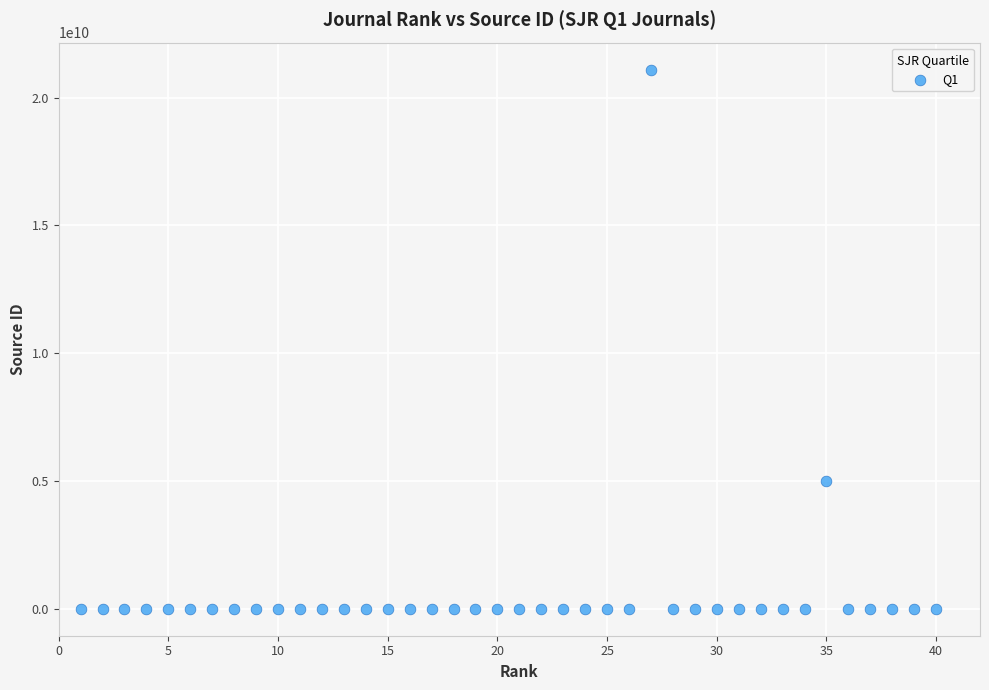

What is the range of X values (max minus min)?

39